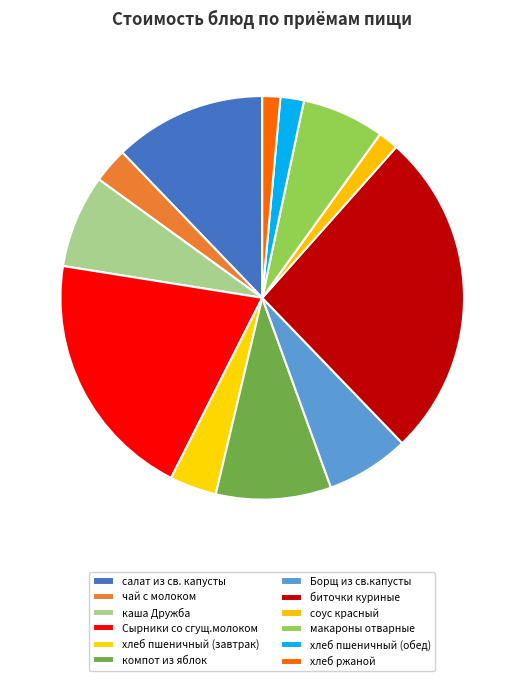

Count the number of slices in the pie.

12